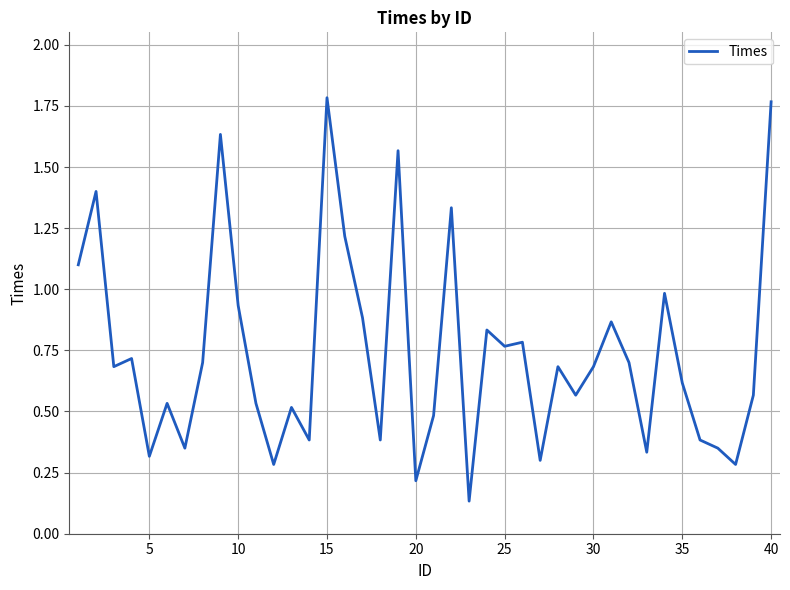

What is the smallest value displayed?

0.1